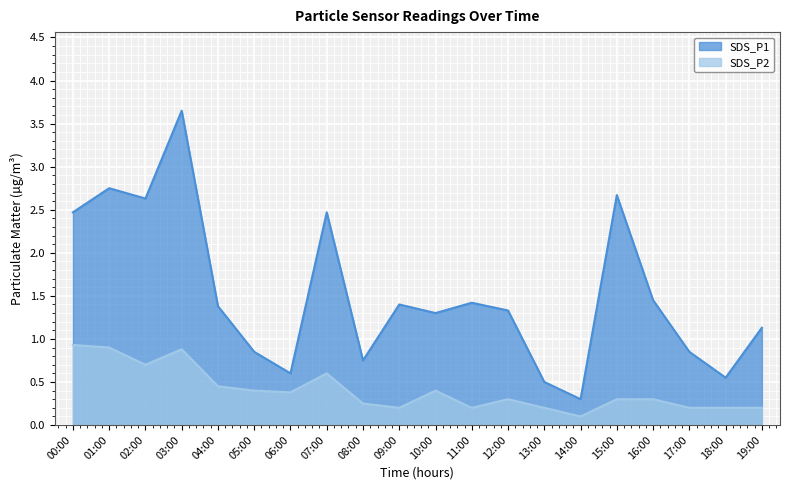

Which series has the largest total across all categories?

SDS_P1